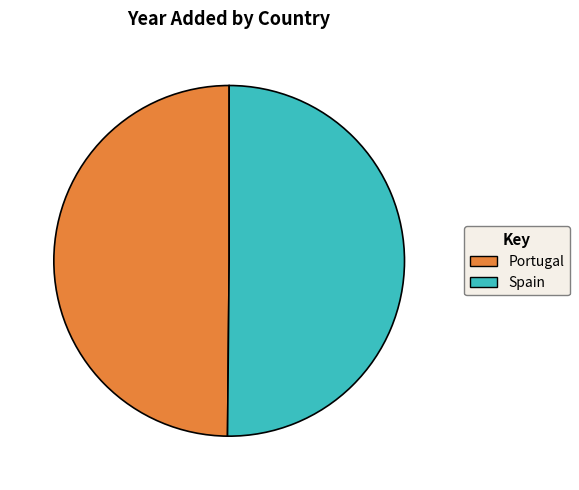

Is it true that Spain is 35% of the pie?

False